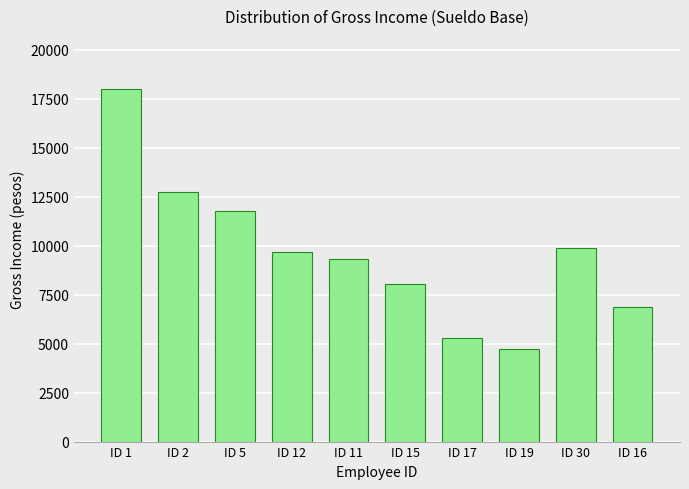

What is the label of the 7th bar from the left?

ID 17